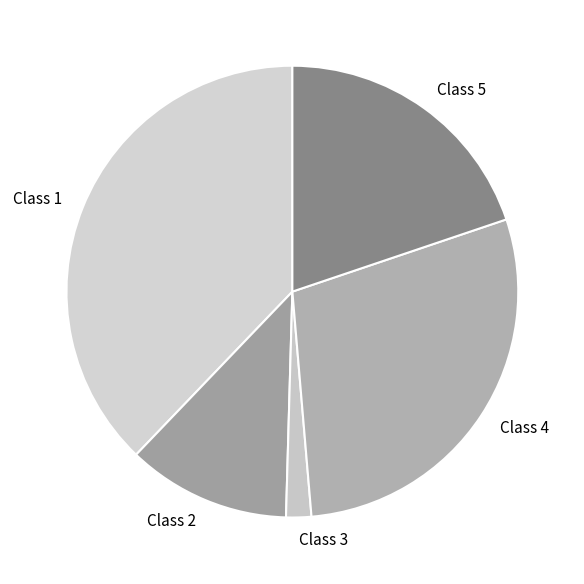

Rank the categories by value from highest to lowest.

Class 1, Class 4, Class 5, Class 2, Class 3